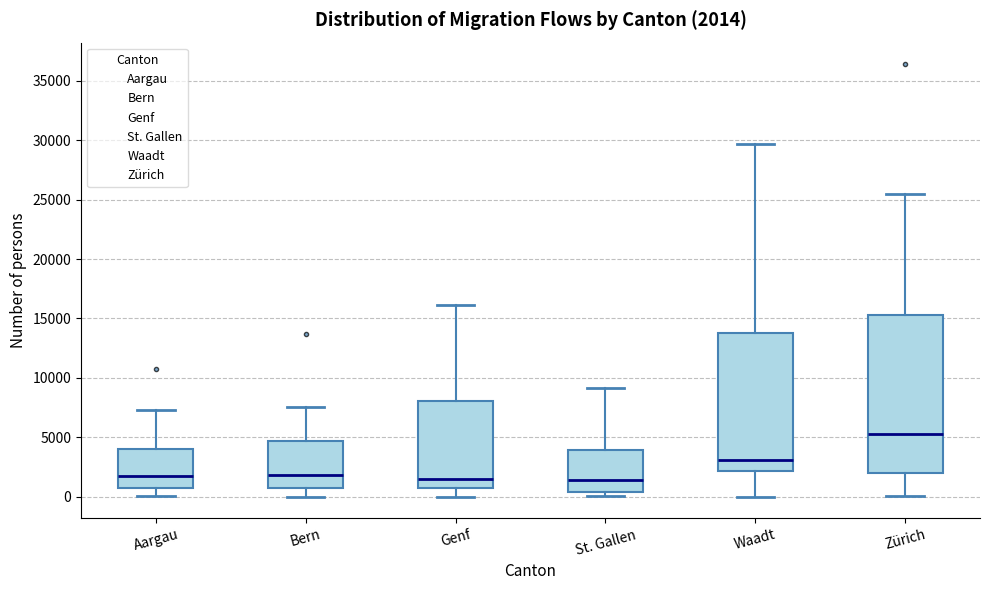

Which box's median line is the highest?

Zürich